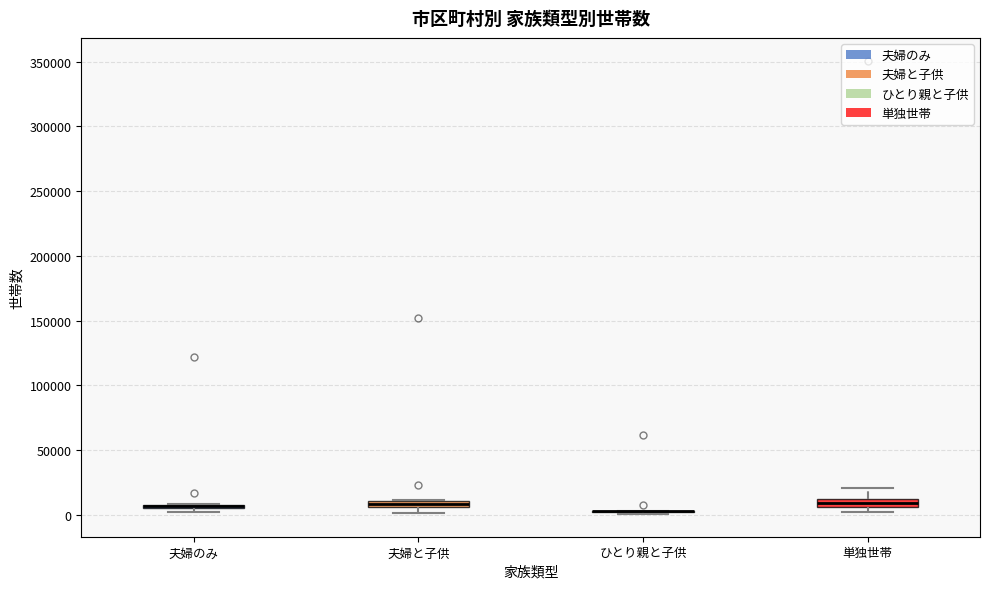

Where does the upper whisker of the box for 単独世帯 end on the y-axis? The values are not printed on the chart, so give them approximately, as read against the axis.

20000